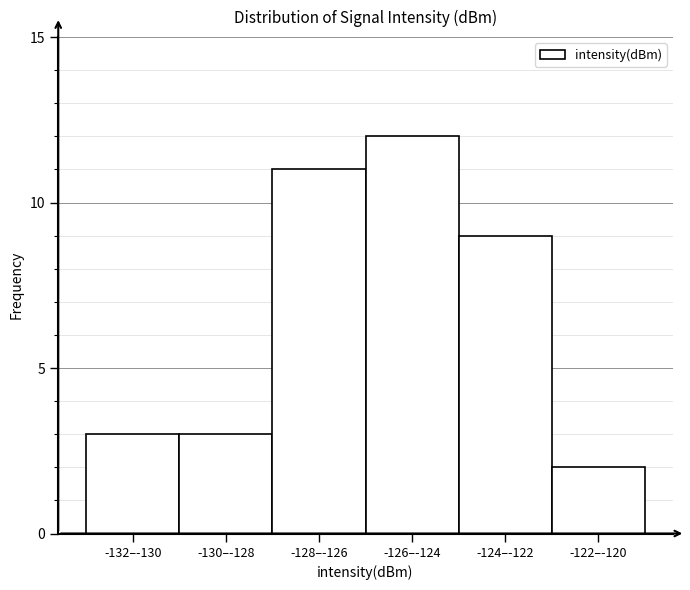

Reading left to right, transcribe all the data shown in this chart.

3	3	11	12	9	2